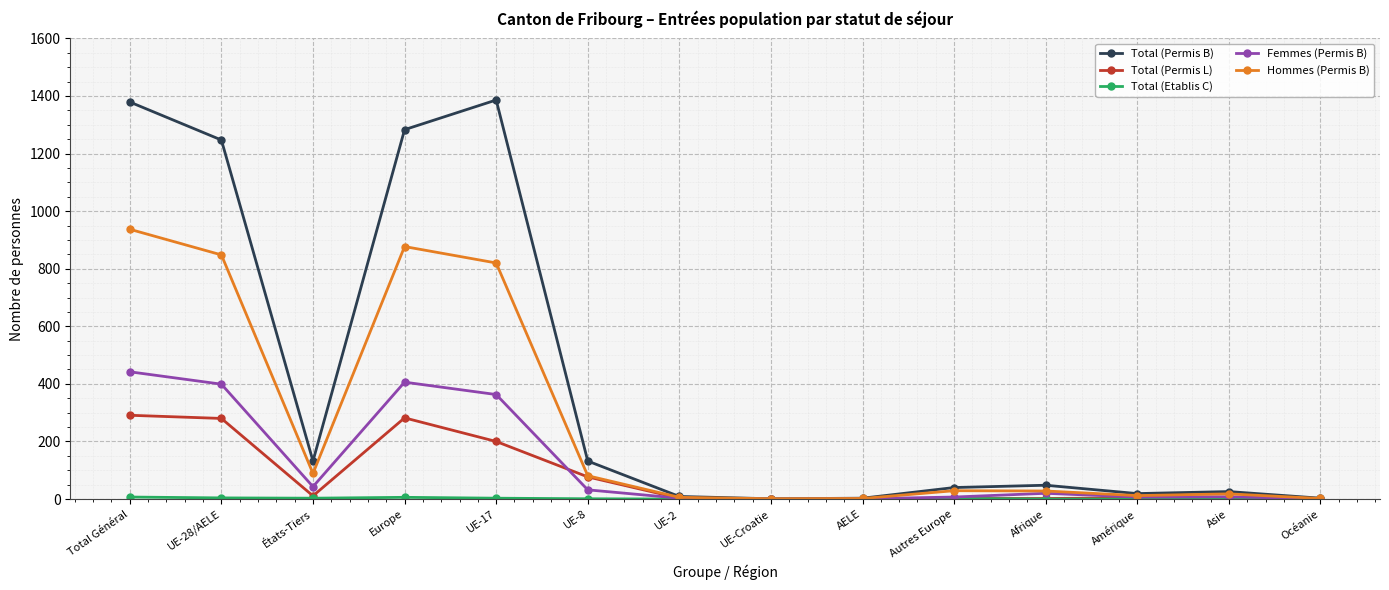

What is the difference between the highest and lowest values at Total Général?

1372